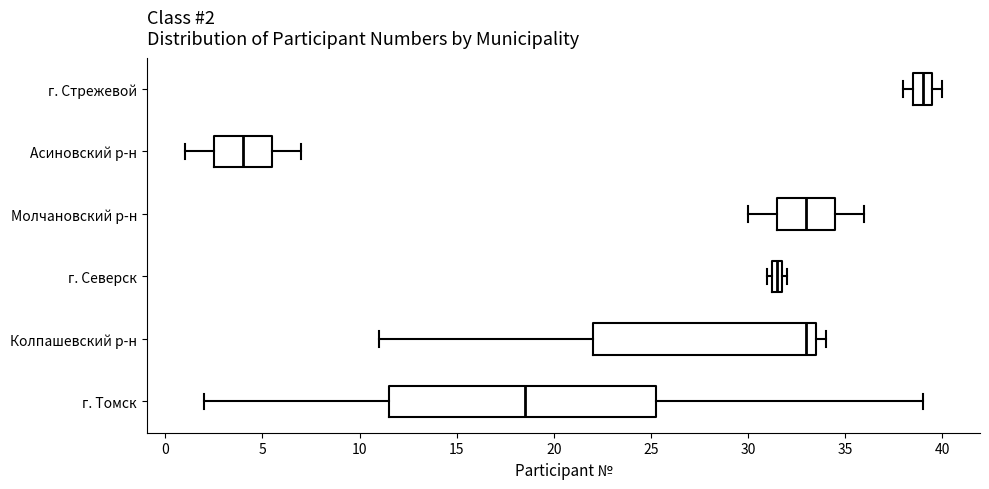

Which box's median line is the furthest to the left?

Асиновский р-н